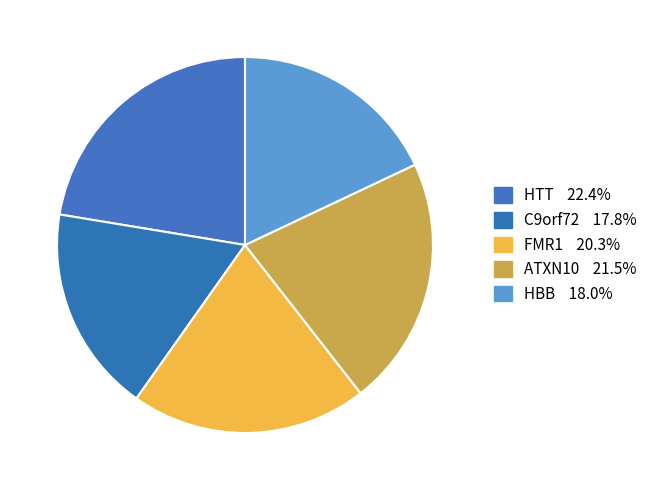

How many slices are in this pie chart?

5